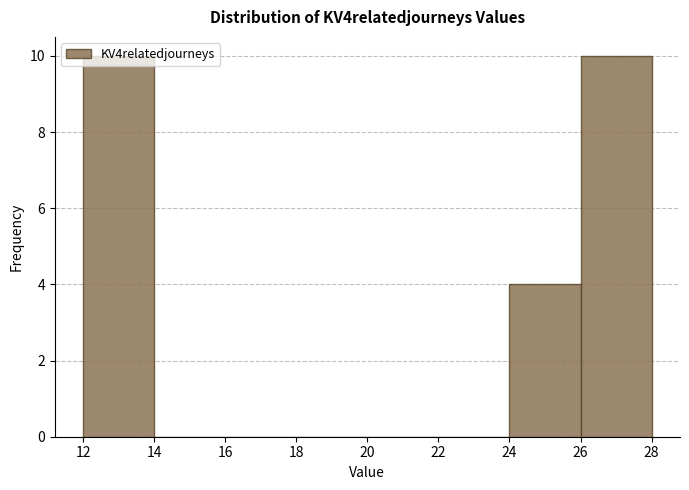

Reading left to right, transcribe this chart: for each bar, give the range it covers on the x-axis and its height. The values are not printed on the chart, so give them approximately, as read against the axis.

12 to 14: 10
14 to 16: 0
16 to 18: 0
18 to 20: 0
20 to 22: 0
22 to 24: 0
24 to 26: 4
26 to 28: 10